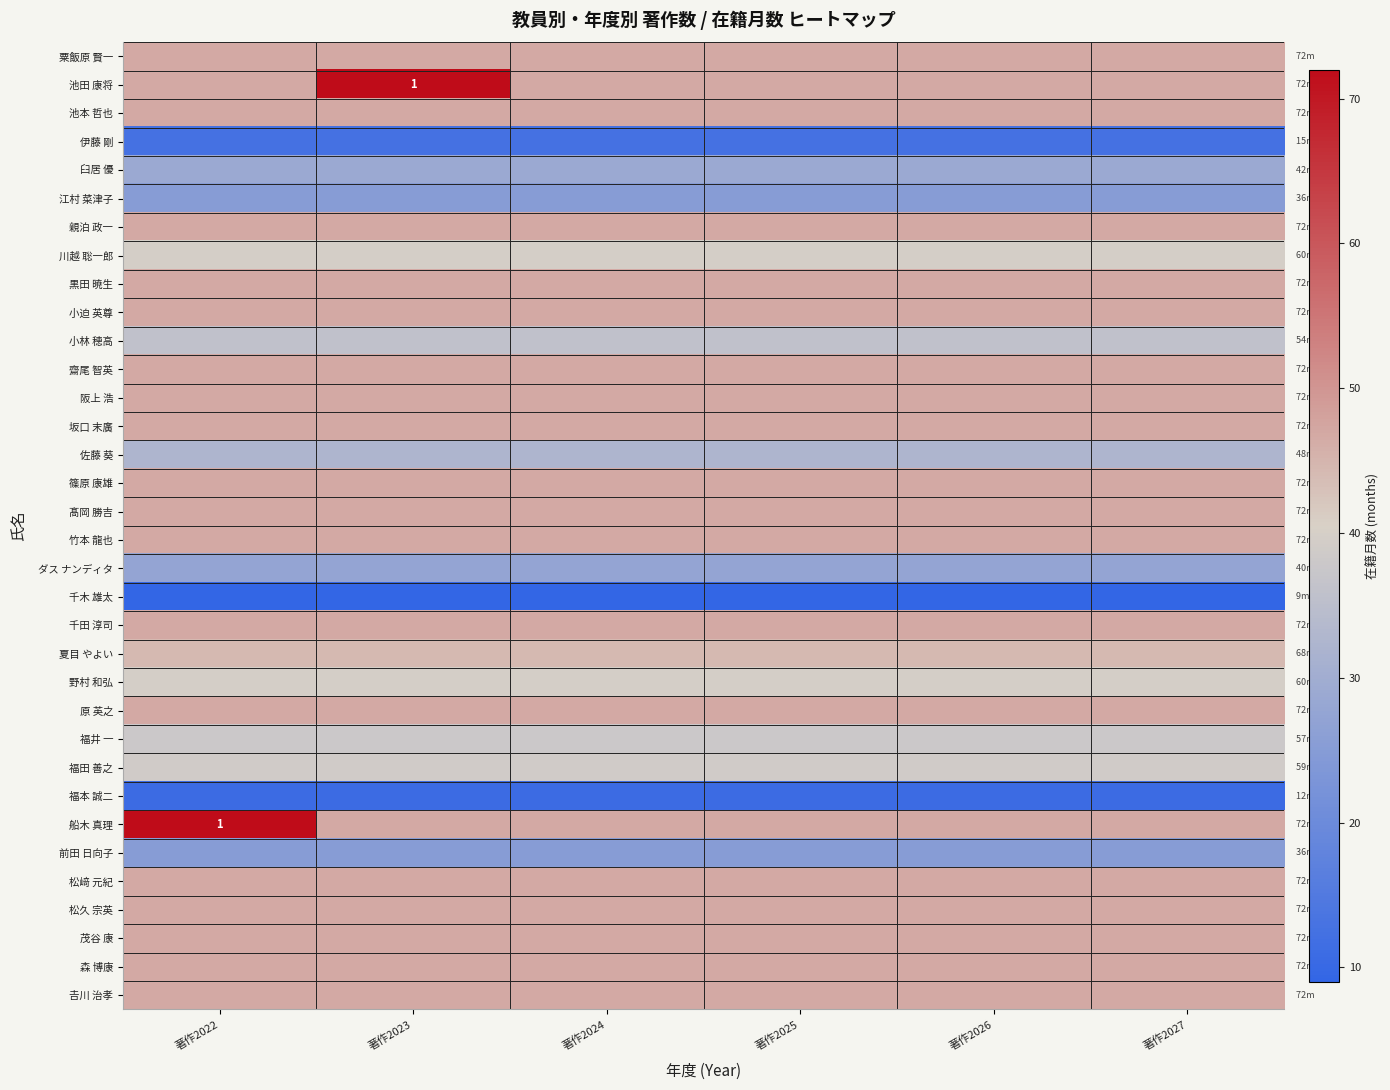

Is it true that 髙岡 勝吉 equals 1.0 at 著作2025?

False